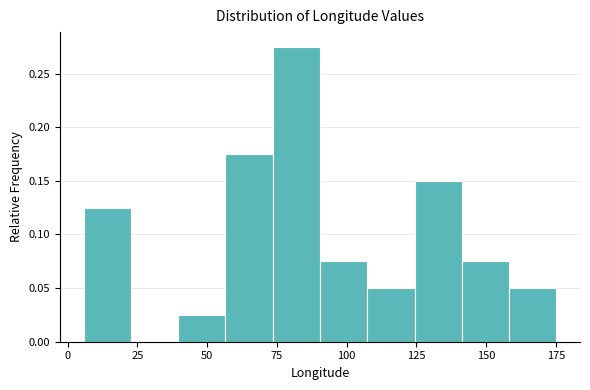

Around what value on the x-axis is the tallest bar? Give the approximate position of its centre, as read against the axis.

80